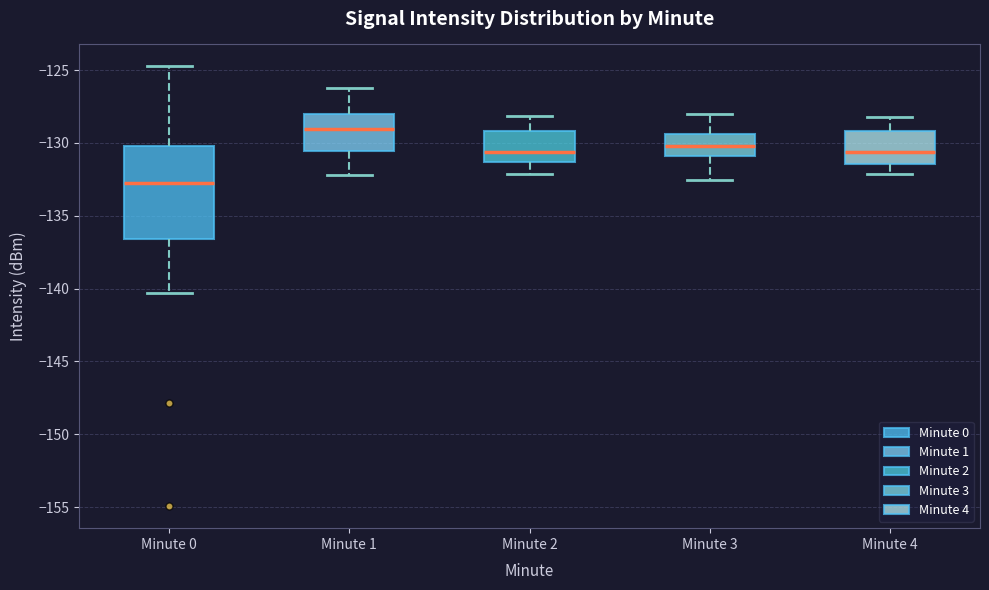

Where is the upper edge of the box for Minute 2 on the y-axis? The values are not printed on the chart, so give them approximately, as read against the axis.

-129.0